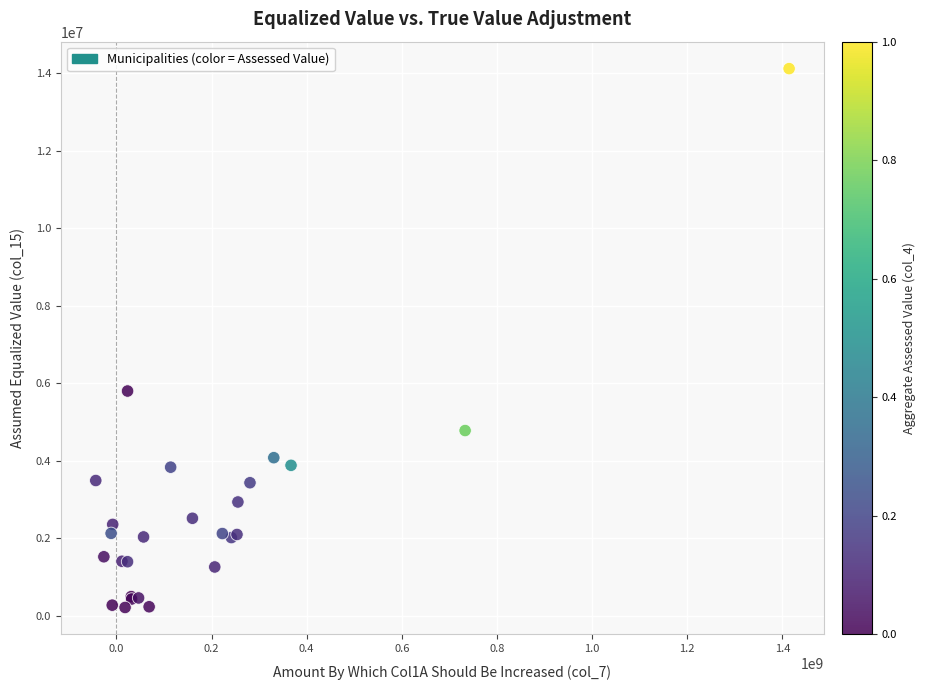

What Y value in the scatter plot is closest to 7166097?

5798021